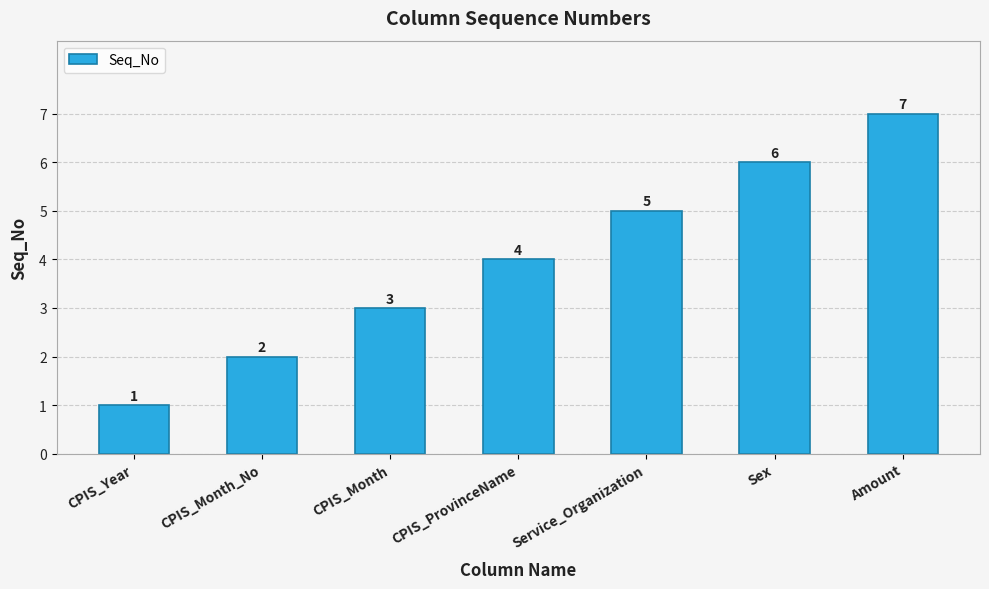

Which label corresponds to the largest value in the chart?

Amount